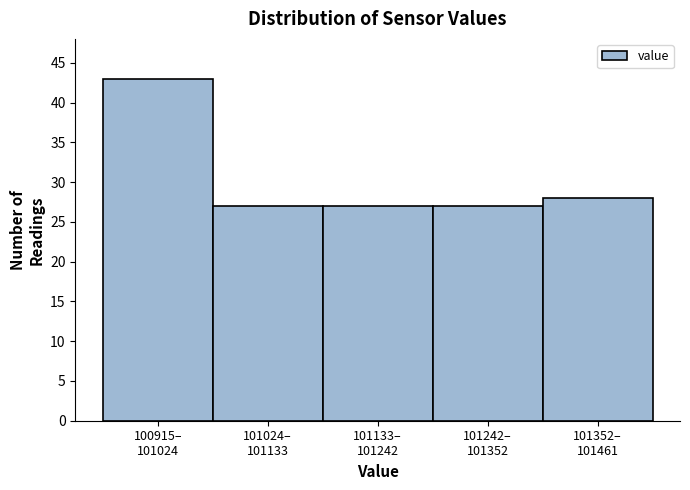

Reading right to left, extract all data points from this chart.

28	27	27	27	43